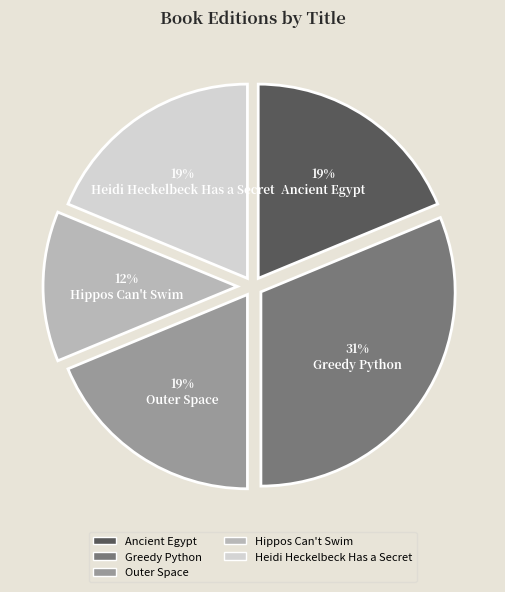

Which slice is the smallest?

Hippos Can't Swim